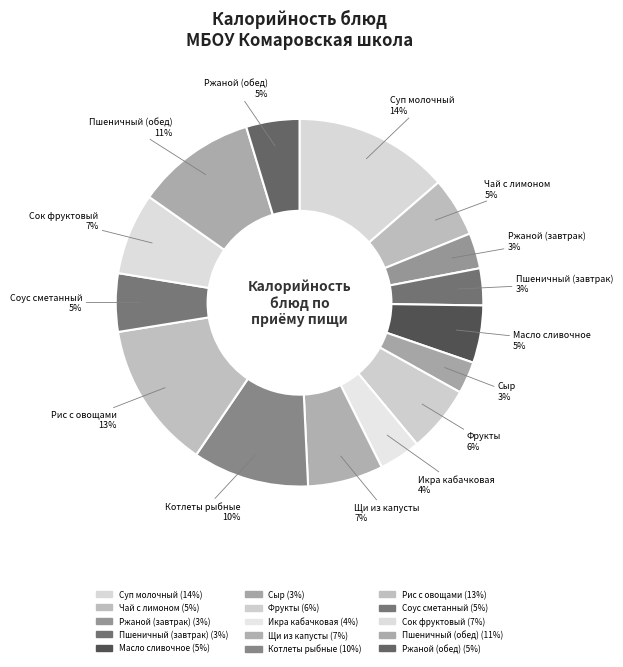

The Котлеты рыбные slice represents 20% of the pie. True or false?

False